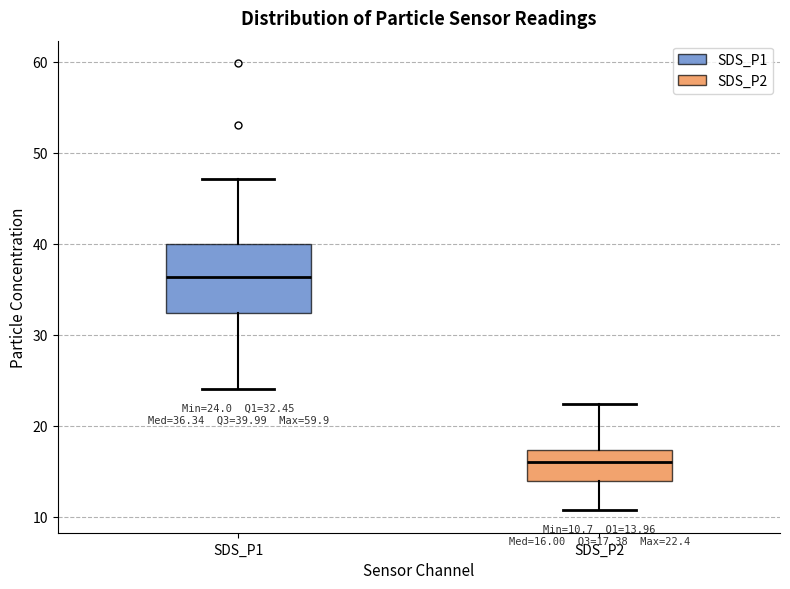

Which box has the highest median line?

SDS_P1